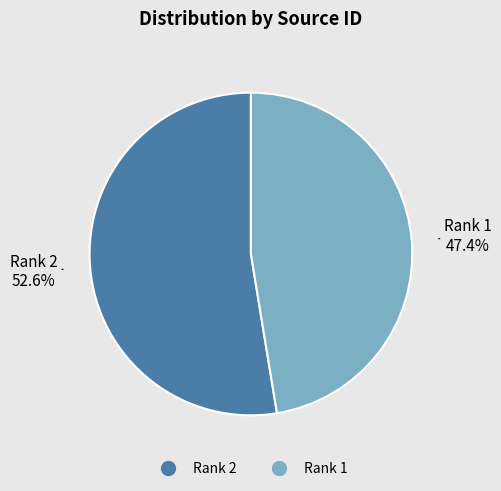

How many segments does this pie chart have?

2